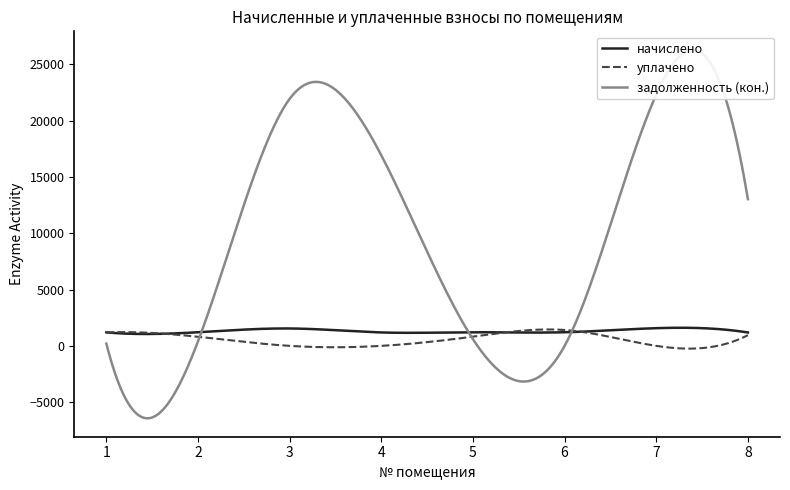

Which series ends up on top after the final intersection of задолженность (кон.) and начислено?

задолженность (кон.)